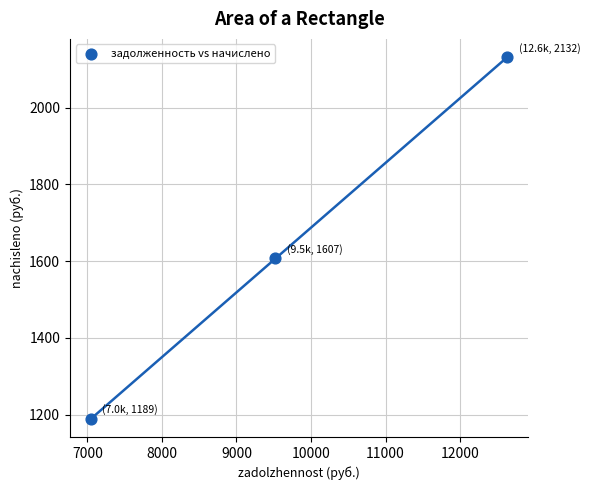

What is the average X value?

9734.4